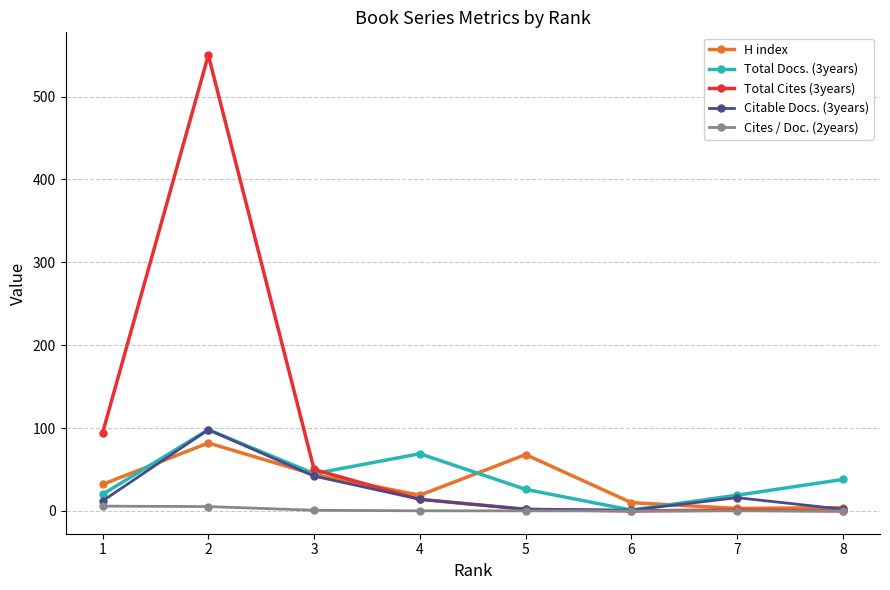

Which series has the largest total across all categories?

Total Cites (3years)